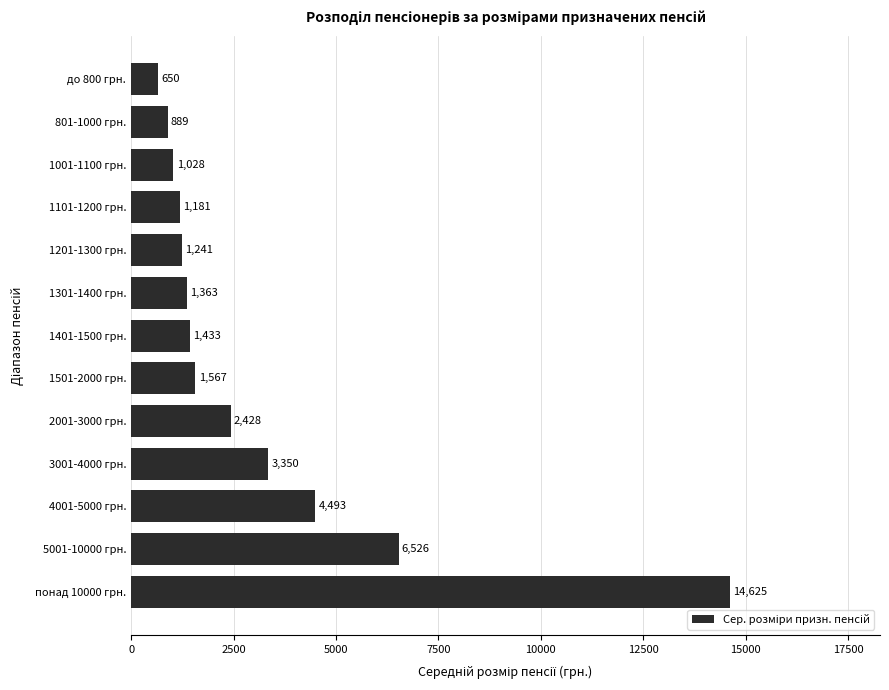

What position from the top is 1101-1200 грн.?

4